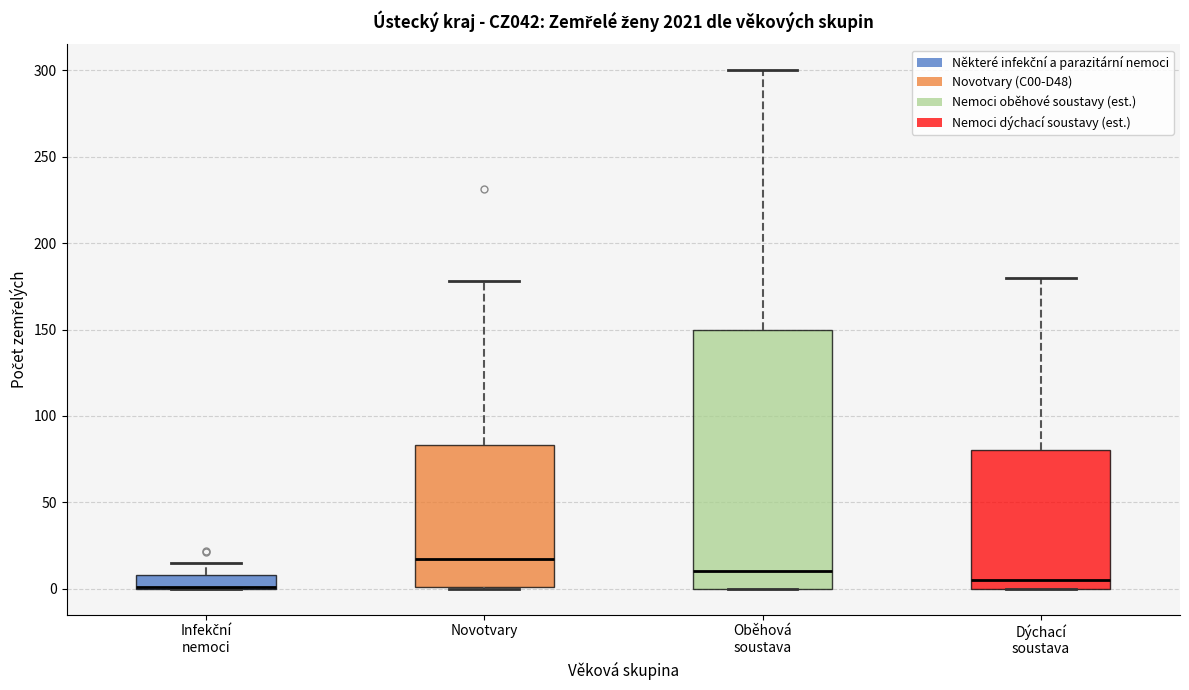

Reading left to right, read every box against the y-axis: the position of its median line, the range the box covers, and the ends of its whiskers. The values are not printed on the chart, so give them approximately, as read against the axis.

Infekční nemoci: median 0 (drawn on the box's lower edge), box 0 to 10, whiskers 0 to 15
Novotvary: median 15, box 0 to 85, whiskers 0 to 180
Oběhová soustava: median 10, box 0 to 150, whiskers 0 to 300
Dýchací soustava: median 5, box 0 to 80, whiskers 0 to 180